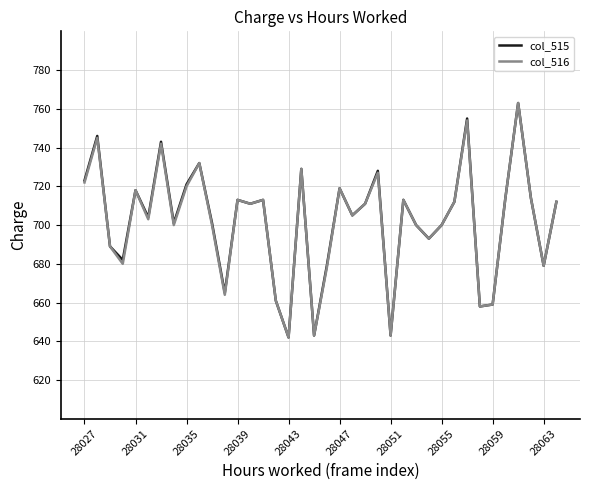

What is the maximum value shown in the chart?

763